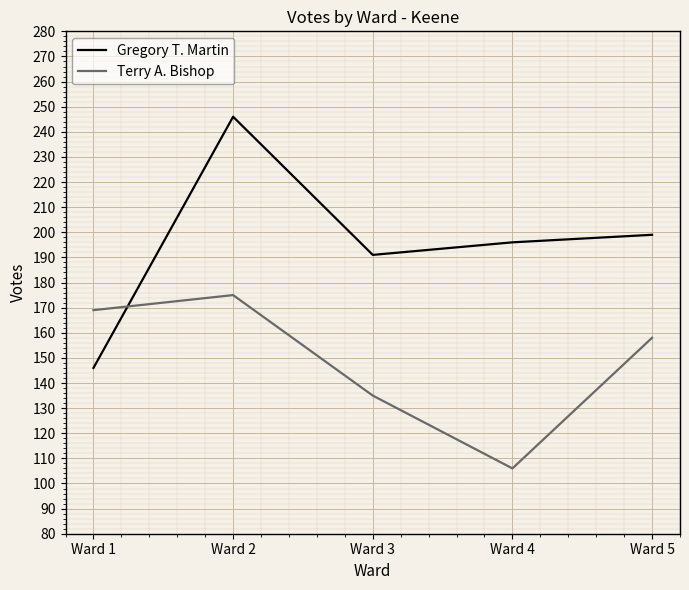

At which label does Terry A. Bishop reach its minimum?

Ward 4